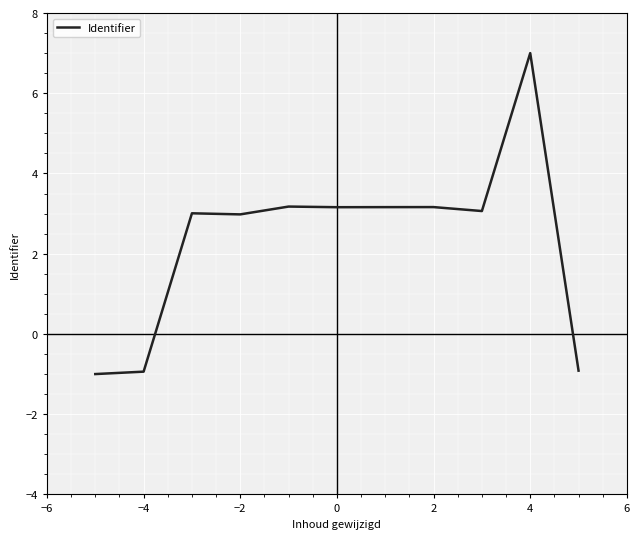

How many positive values are there?

8